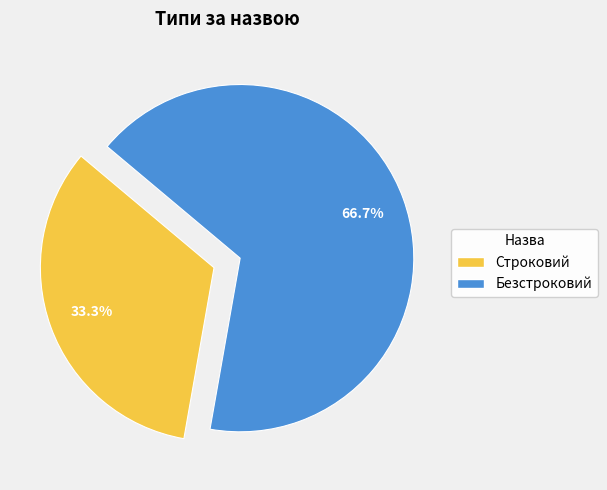

Approximately how many times larger is the value at Безстроковий compared to Строковий?

2.0